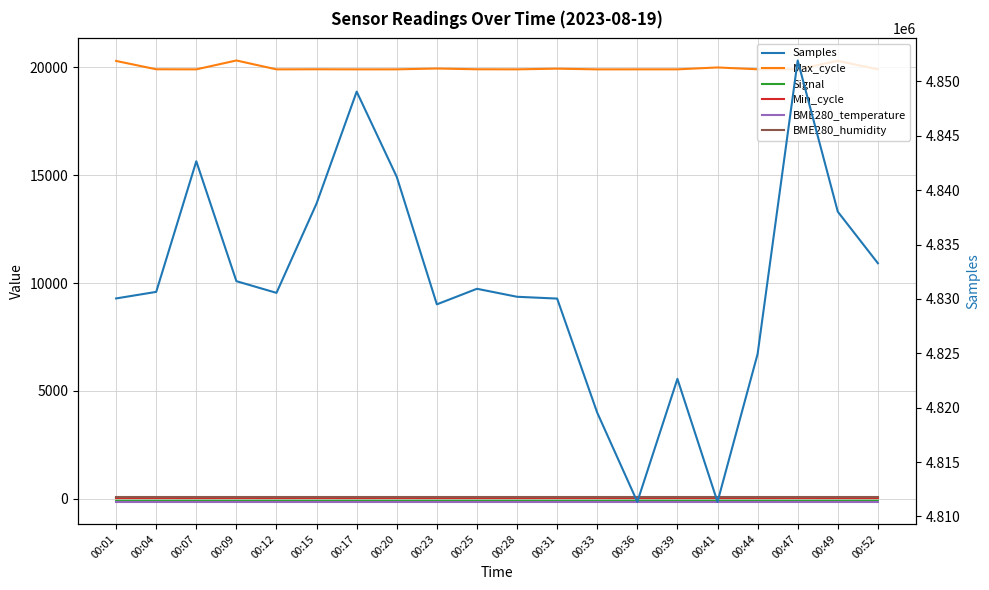

Is it true that Max_cycle equals 7647.8 at 00:41?

False